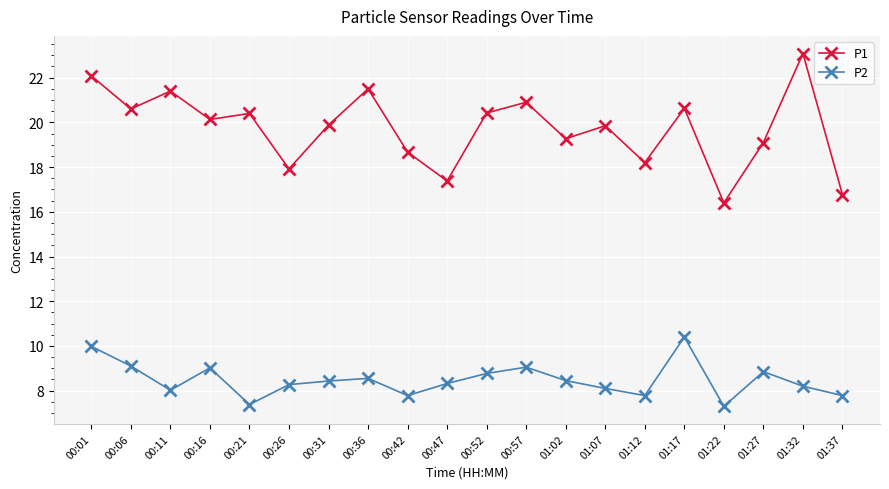

The P2 series shows 8.4 at 01:02. True or false?

True